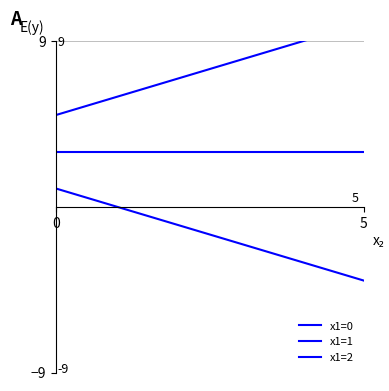

What is the sum of the x1=1 values at 2 and 5?

6